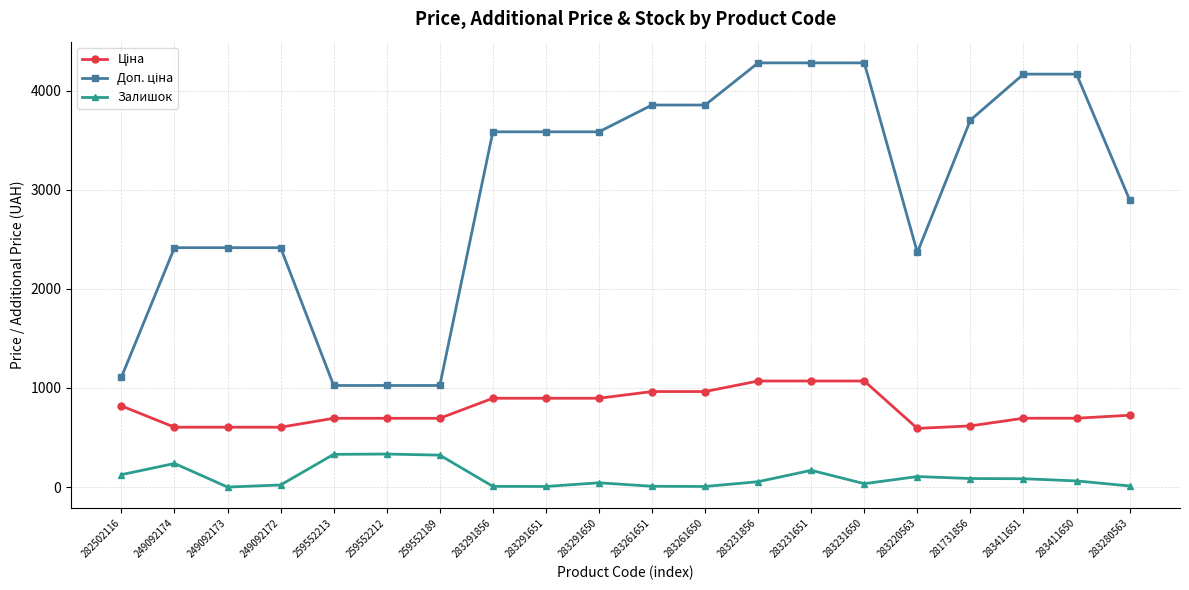

What is the label of the 6th point from the left?

259552212